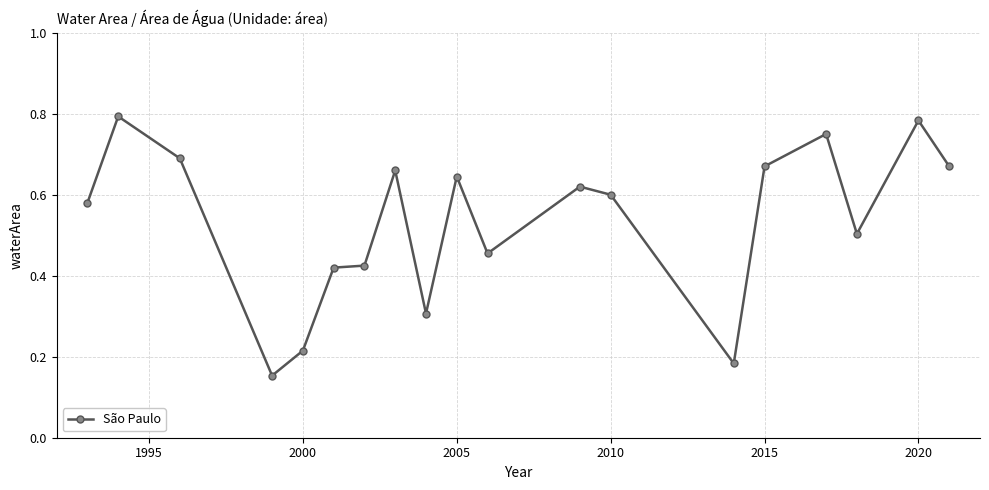

What is the sum of all values?

10.1